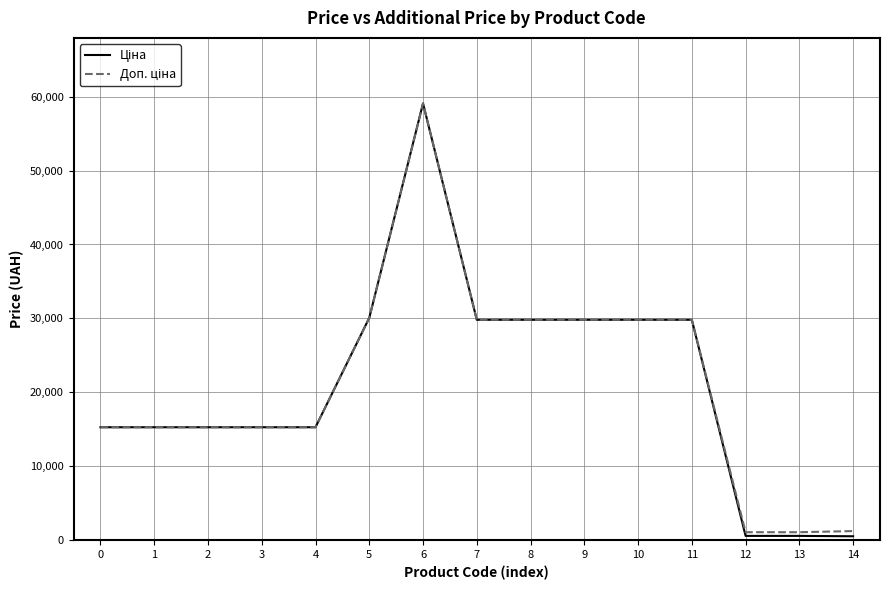

At which category is the sum across all series the highest?

6